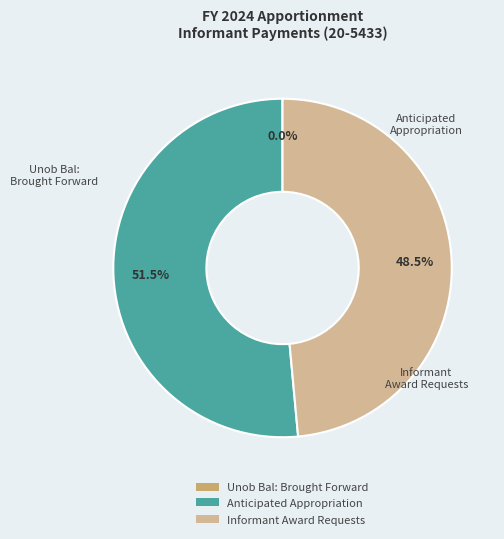

Approximately how many times larger is the value at Anticipated Appropriation compared to Informant Award Requests?

1.1